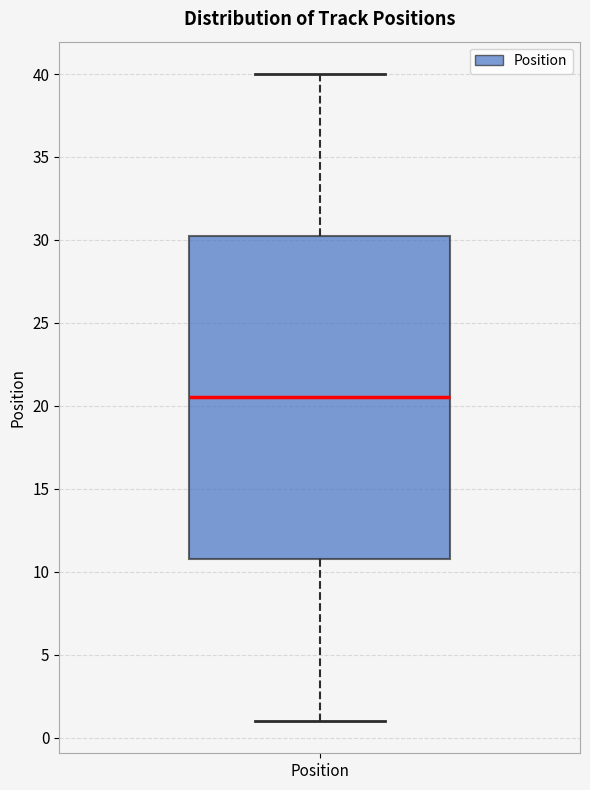

Transcribe this box plot: give where the median line is, the range the box spans, and where the two whiskers end, as read against the y-axis. The values are not printed on the chart, so give them approximately, as read against the axis.

median 20.5, box 11.0 to 30.5, whiskers 1.0 to 40.0